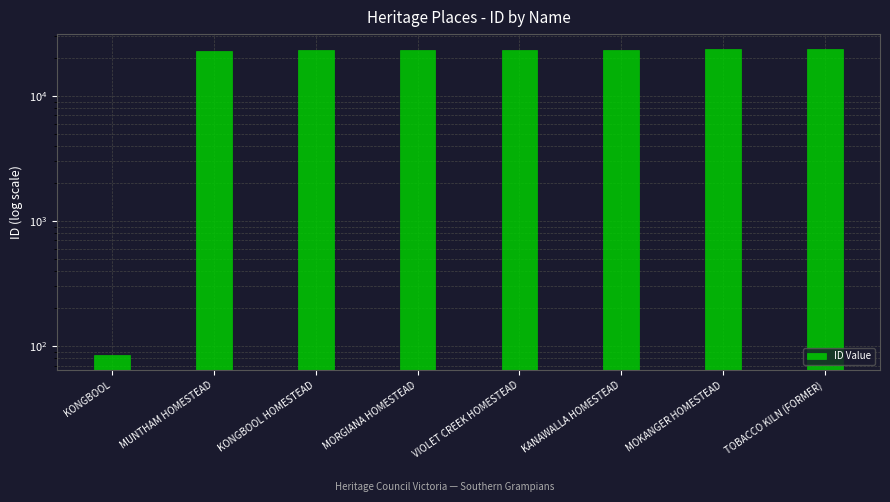

What is the difference between the second highest and second lowest values?

503